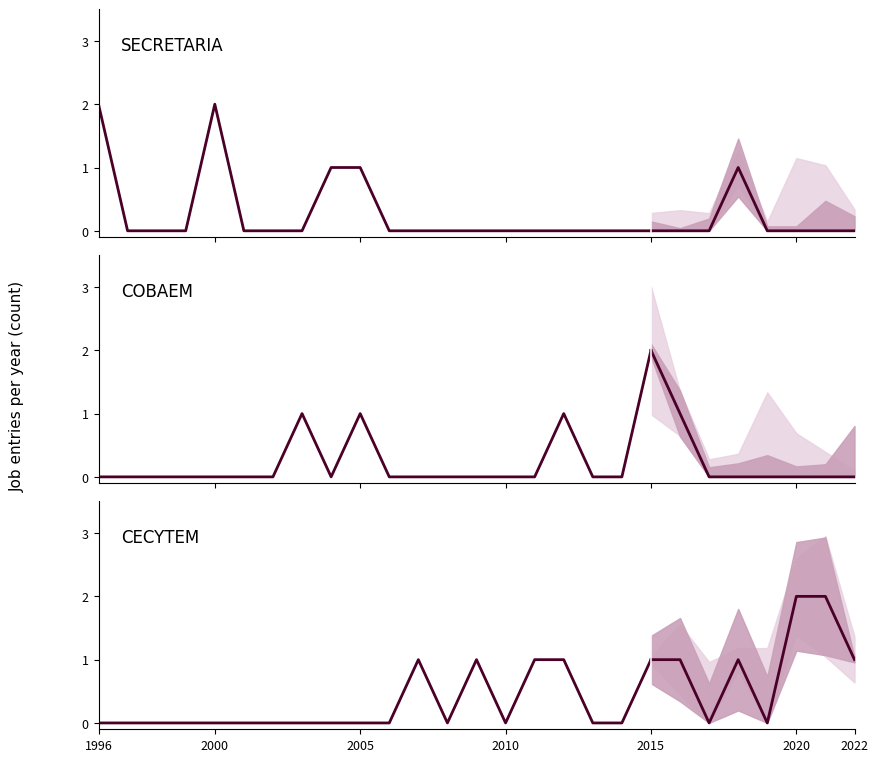

How many categories are shown in the chart?

18